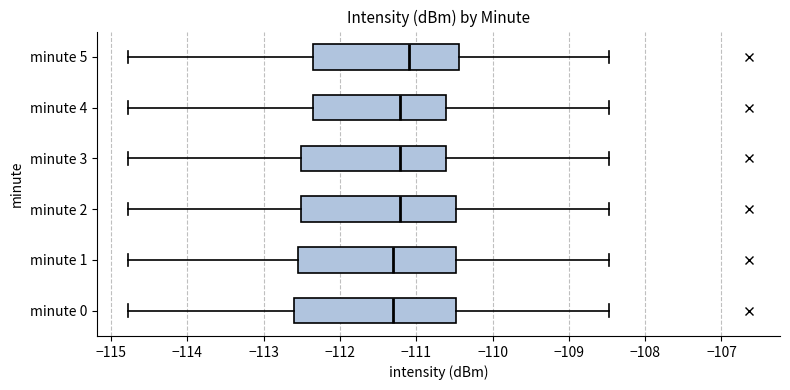

Reading bottom to top, transcribe this box plot: for each box, give where its median line is, the range the box spans, and where its two whiskers end, as read against the x-axis. The values are not printed on the chart, so give them approximately, as read against the axis.

minute 0: median -111.3, box -112.6 to -110.5, whiskers -114.8 to -108.5
minute 1: median -111.3, box -112.6 to -110.5, whiskers -114.8 to -108.5
minute 2: median -111.2, box -112.5 to -110.5, whiskers -114.8 to -108.5
minute 3: median -111.2, box -112.5 to -110.6, whiskers -114.8 to -108.5
minute 4: median -111.2, box -112.4 to -110.6, whiskers -114.8 to -108.5
minute 5: median -111.1, box -112.4 to -110.4, whiskers -114.8 to -108.5